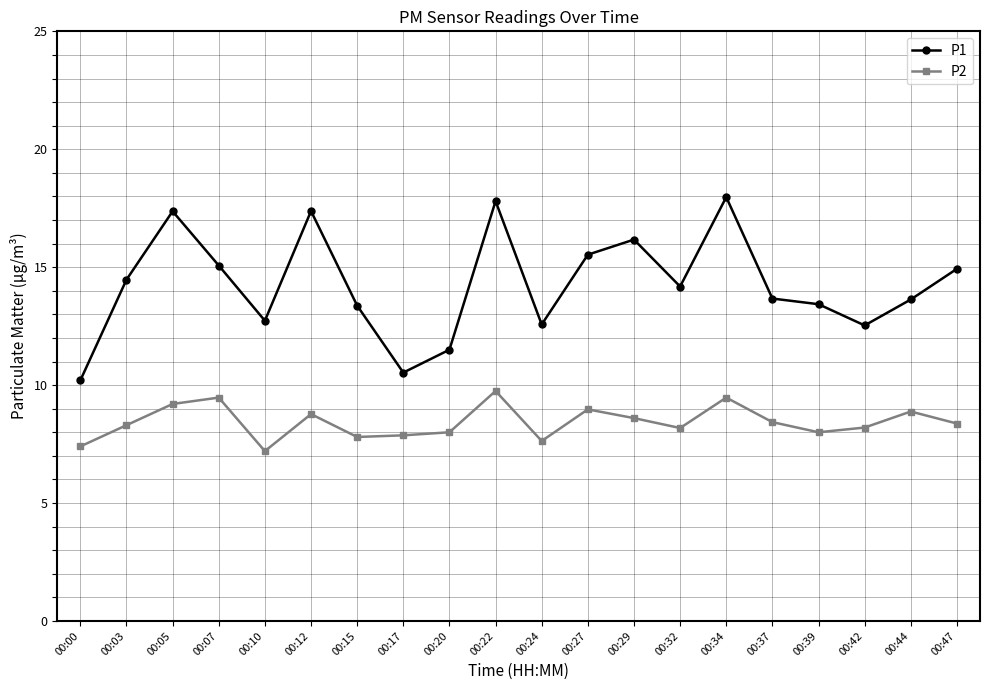

Does the chart display data point markers on the line(s)?

Yes